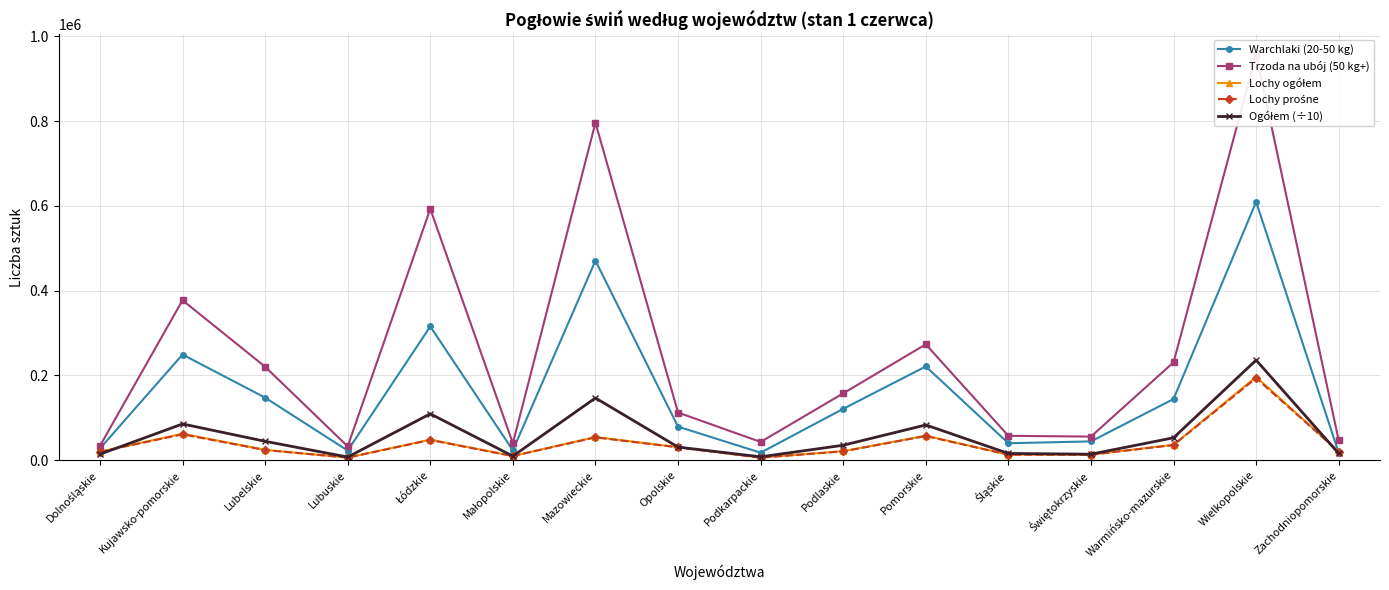

Reading right to left, list all the values displayed in this chart.

Warchlaki (20-50 kg): 17475.0	609551.0	144504.0	44522.0	40176.0	221337.0	121300.0	17889.0	79318.0	470820.0	23488.0	315569.0	22808.0	147709.0	249370.0	27689.0
Trzoda na ubój (50 kg+): 46723.0	956883.0	231076.0	55860.0	57659.0	273459.0	157842.0	43221.0	112589.0	796130.0	40181.0	593038.0	32743.0	220638.0	377394.0	33833.0
Lochy ogółem: 20457.0	196784.0	36440.0	13333.0	13342.0	57864.0	21455.0	6403.0	30948.0	54829.0	10077.0	48674.0	6367.0	24591.0	62599.0	20277.0
Lochy prośne: 20370.0	193763.0	35858.0	13126.0	13049.0	57200.0	21089.0	6115.0	30484.0	53948.0	9912.0	47786.0	6316.0	24189.0	61140.0	20127.0
Ogółem (÷10): 16000.1	236225.6	53058.0	14324.2	16121.6	83317.8	35454.4	8150.7	31082.4	146929.2	9814.0	109547.3	7608.3	44723.9	85682.7	14312.5